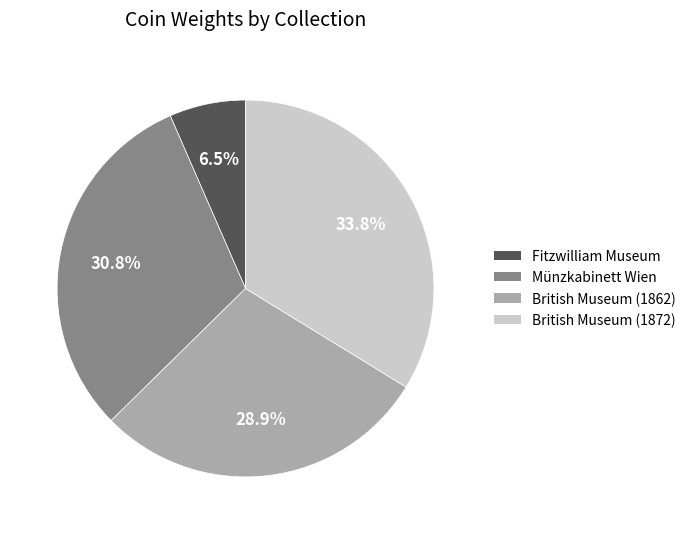

What is the smallest slice in the pie chart?

Fitzwilliam Museum